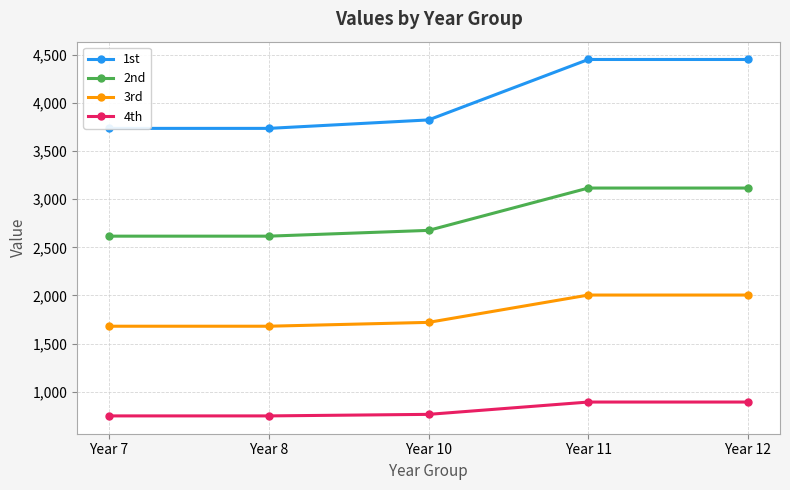

Rank the series at Year 8 from lowest to highest value.

4th, 3rd, 2nd, 1st